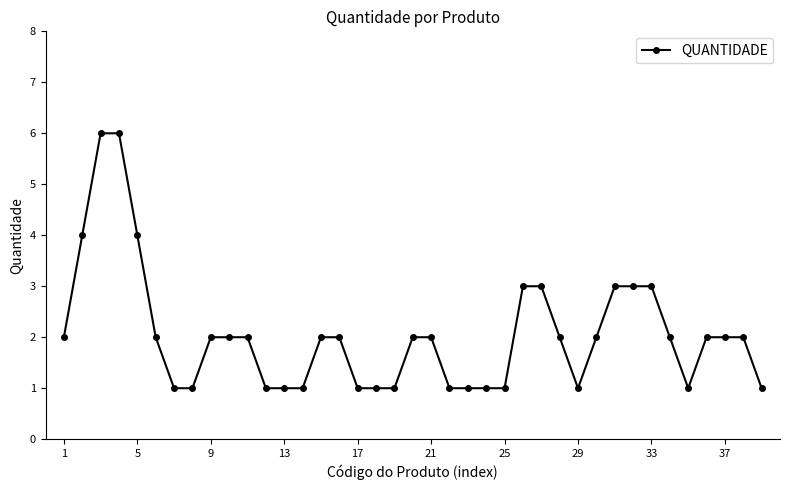

What is the greatest value displayed?

6